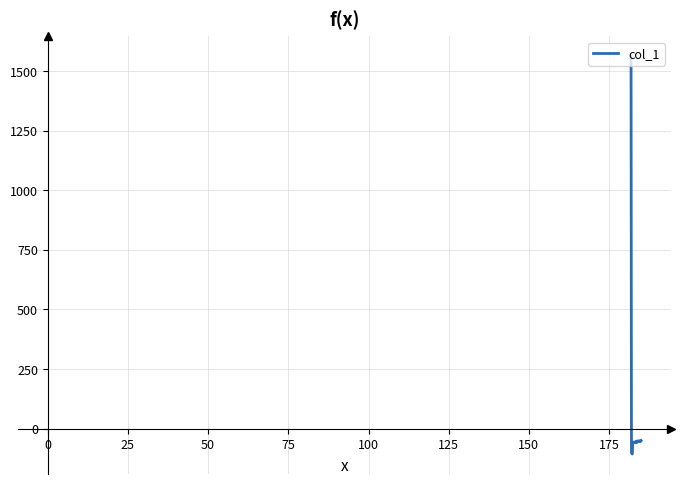

What is the difference between the maximum and minimum values?

1668.1